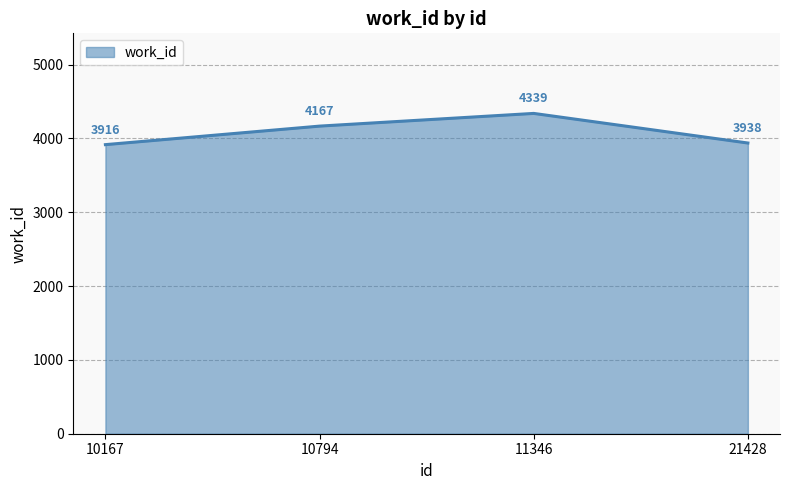

What is the average value?

4090